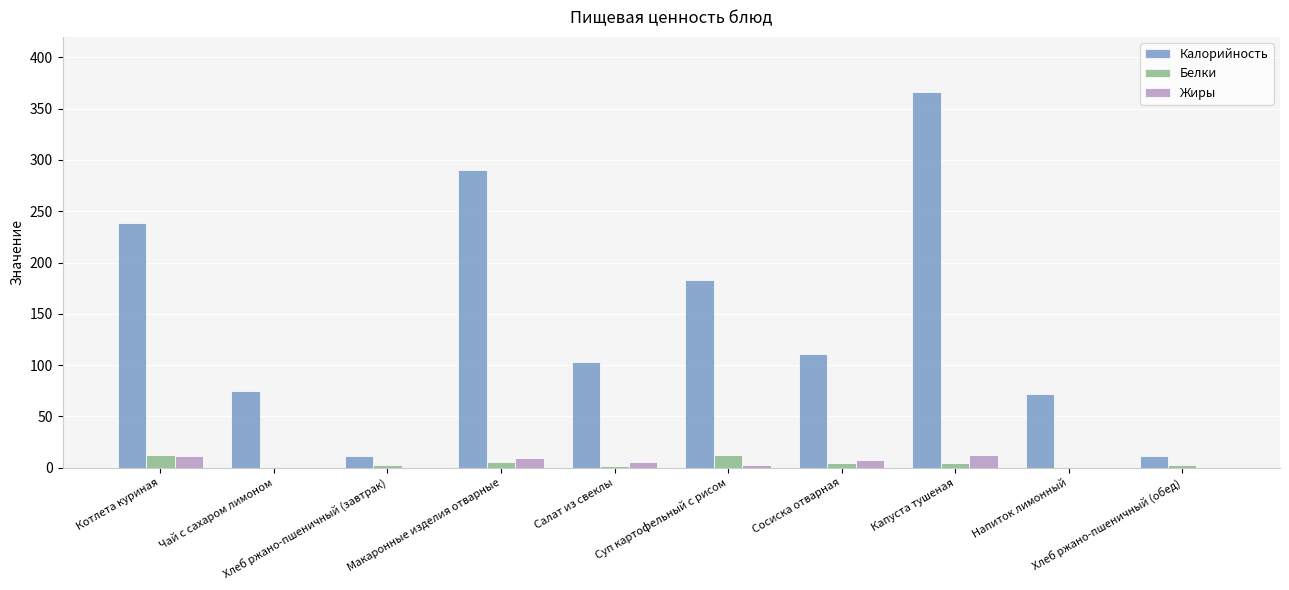

Which series has the largest total across all categories?

Калорийность